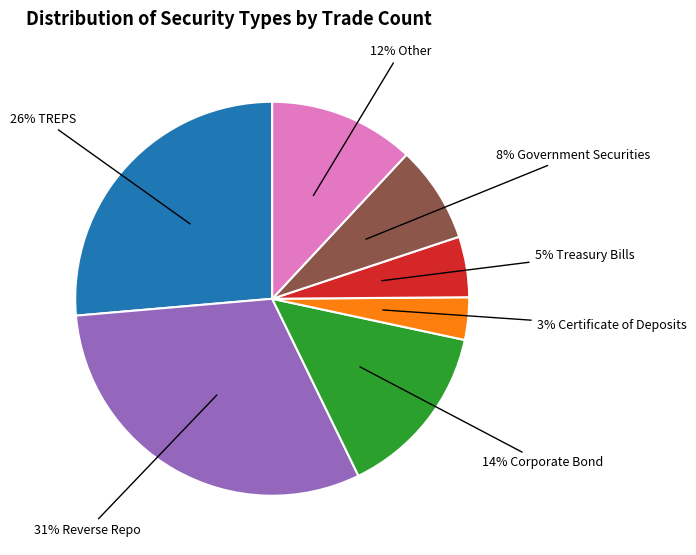

Is there any slice that represents more than half of the pie?

No